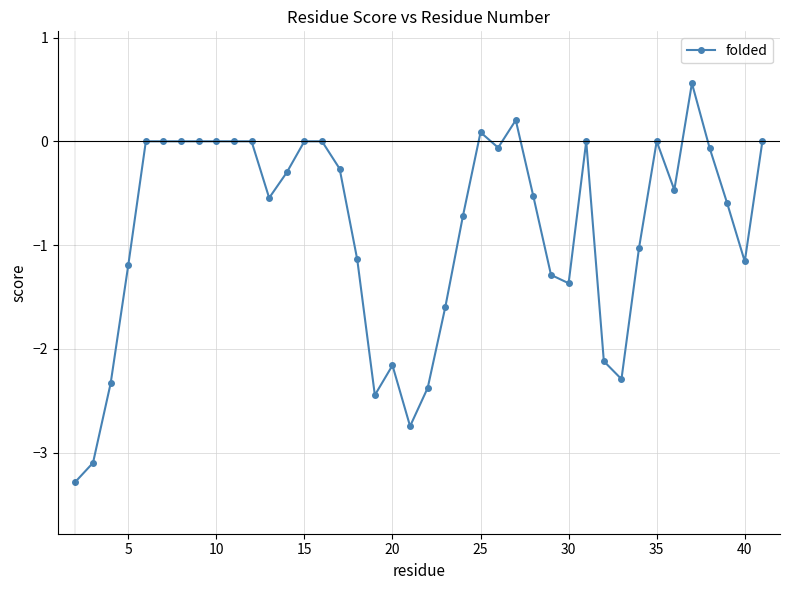

What is the difference between the maximum and minimum values?

3.8